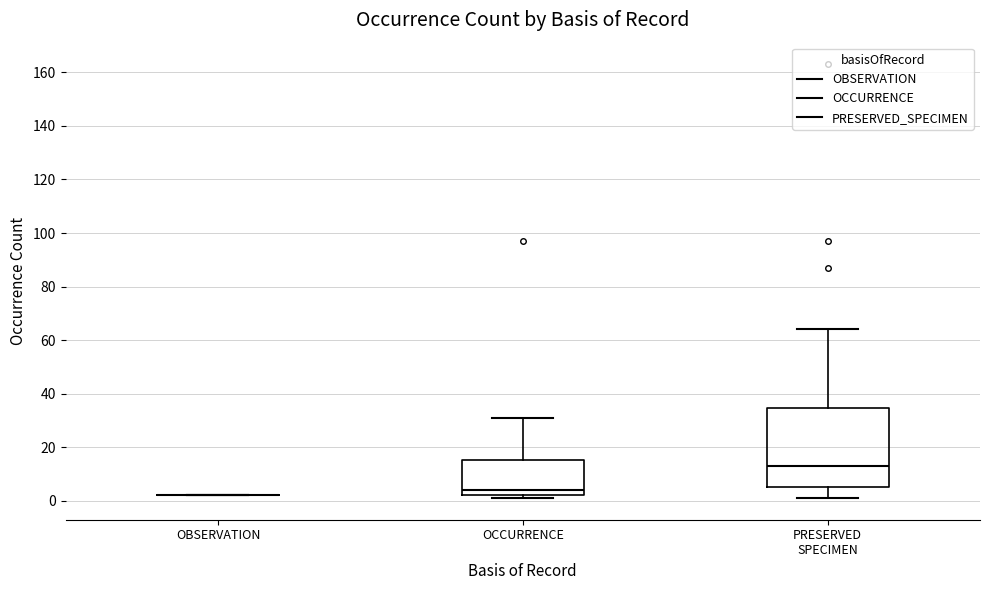

Where does the upper whisker of the box for PRESERVED SPECIMEN end on the y-axis? The values are not printed on the chart, so give them approximately, as read against the axis.

64